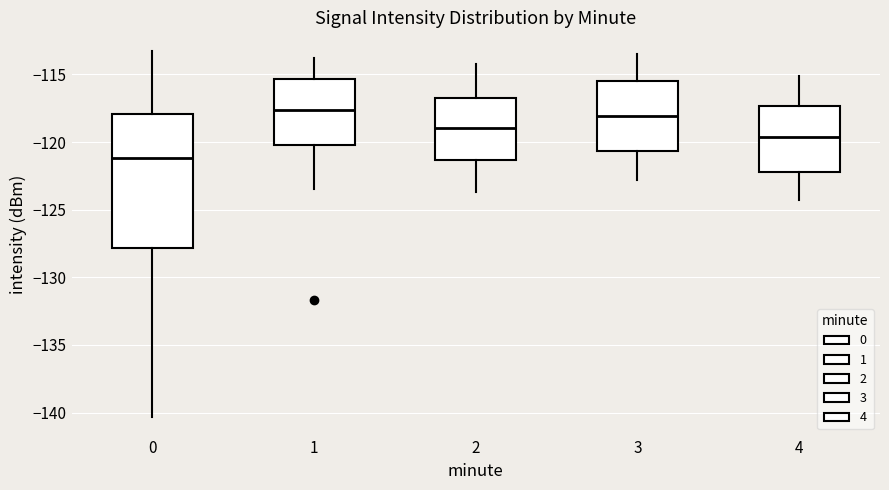

Reading left to right, read every box against the y-axis: the position of its median line, the range the box covers, and the ends of its whiskers. The values are not printed on the chart, so give them approximately, as read against the axis.

0: median -121.0, box -128.0 to -118.0, whiskers -140.5 to -113.0
1: median -117.5, box -120.0 to -115.5, whiskers -123.5 to -114.0
2: median -119.0, box -121.5 to -116.5, whiskers -123.5 to -114.0
3: median -118.0, box -120.5 to -115.5, whiskers -123.0 to -113.5
4: median -119.5, box -122.0 to -117.5, whiskers -124.5 to -115.0